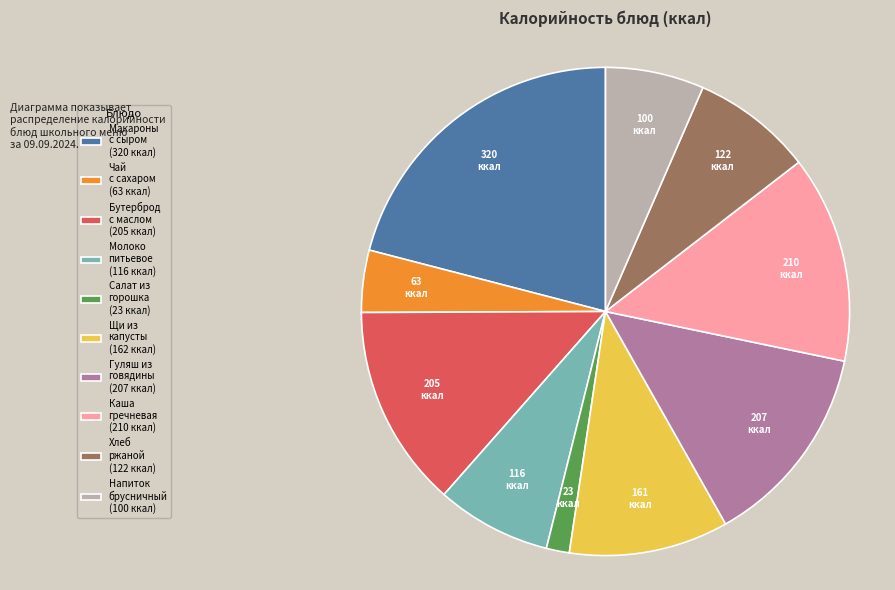

Does Салат из горошка (23 ккал) represent more than half of the total?

No